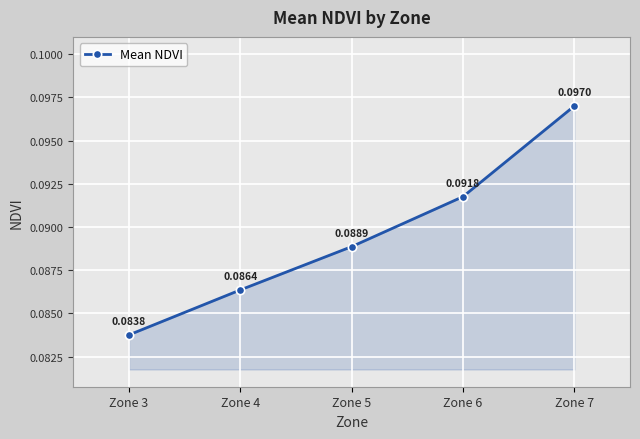

Between Zone 4 and Zone 6, which is larger?

Zone 6